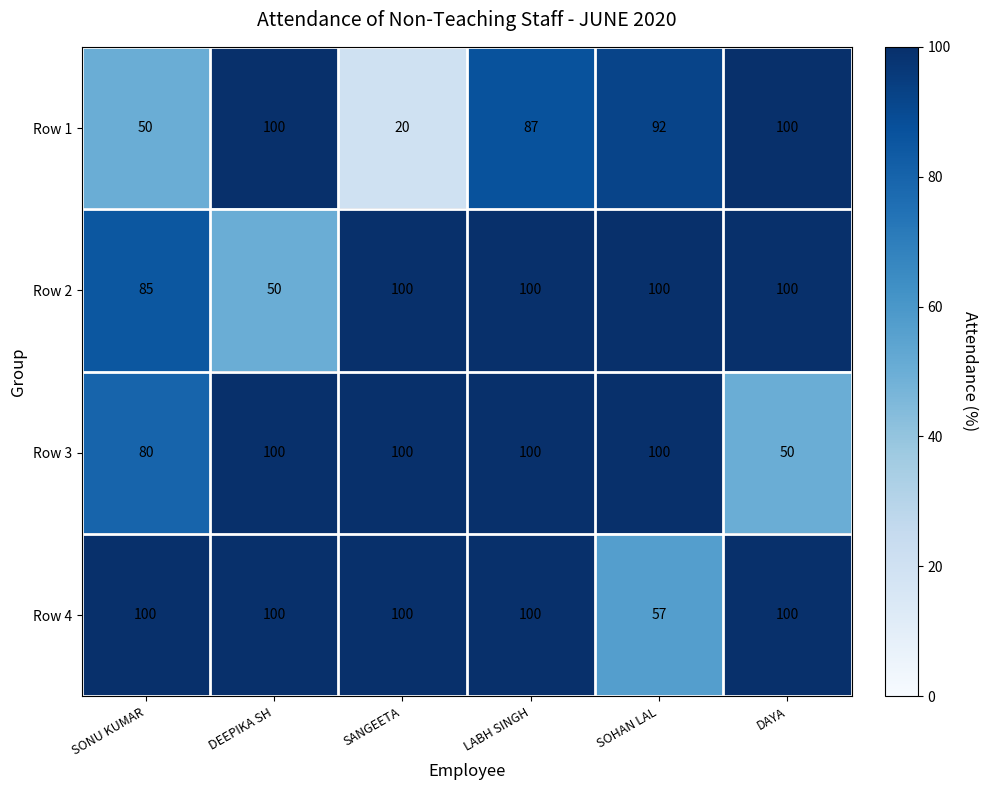

Rank the series at SONU KUMAR from lowest to highest value.

Row 1, Row 3, Row 2, Row 4